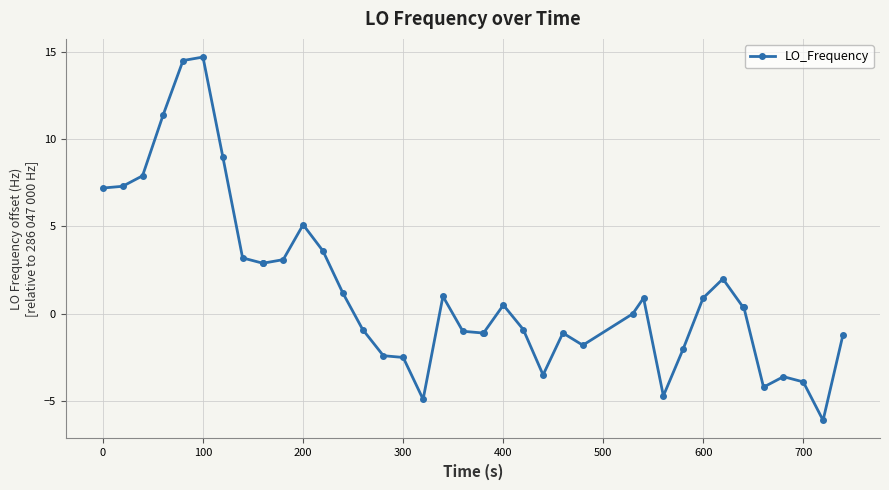

Is this an area chart (filled region under the line)?

No